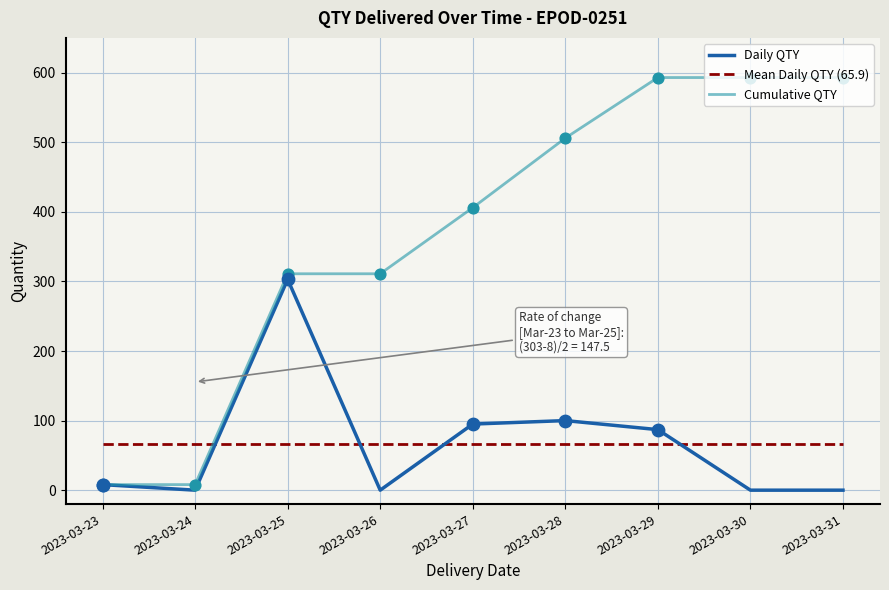

What are all the series names shown in the legend?

Daily QTY, Mean Daily QTY (65.9), Cumulative QTY